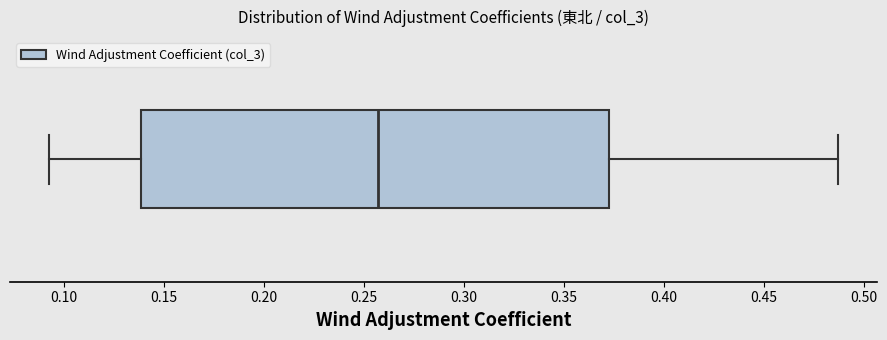

Read this box plot against the x-axis: the position of the median line, the range covered by the box, and the ends of both whiskers. The values are not printed on the chart, so give them approximately, as read against the axis.

median 0.255, box 0.140 to 0.370, whiskers 0.095 to 0.485